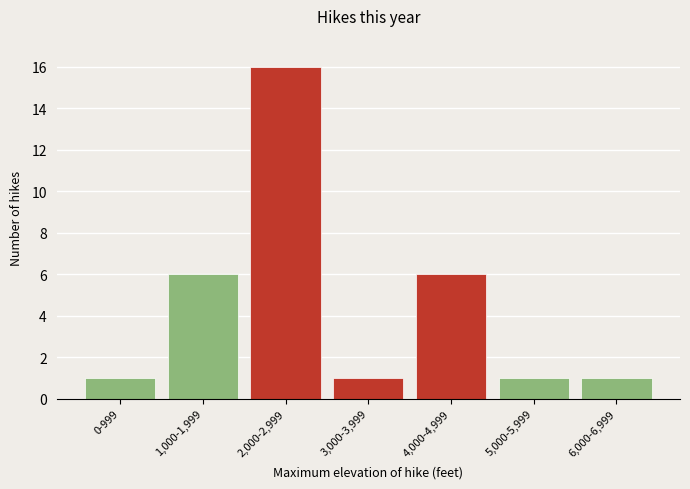

Reading left to right, transcribe all the data shown in this chart.

1	6	16	1	6	1	1